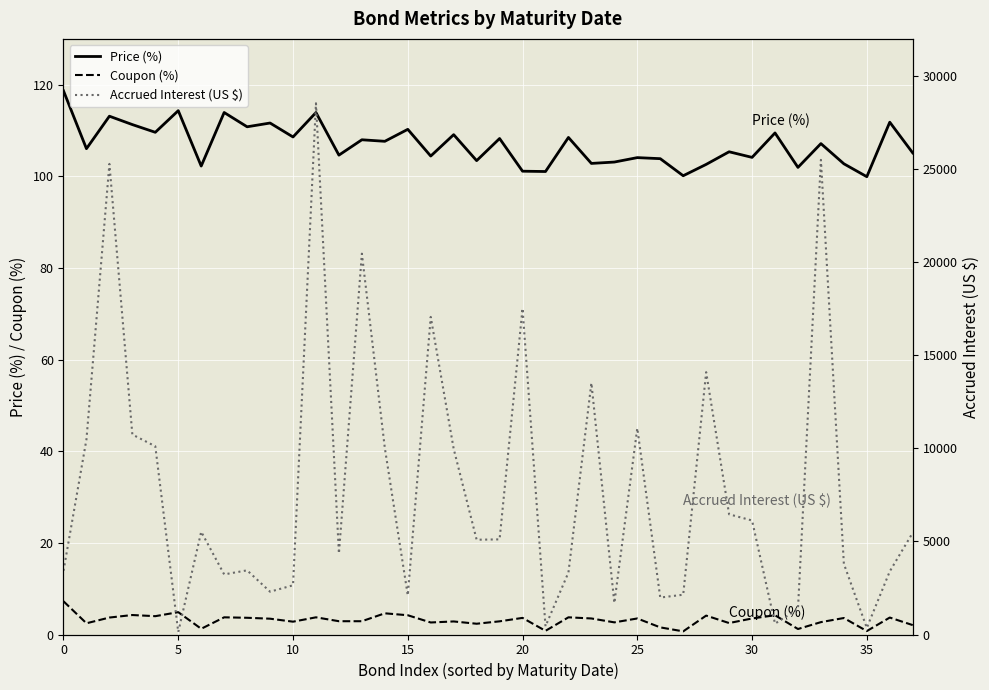

True or false: Accrued Interest (US $) has more than 1 interior local peaks.

True